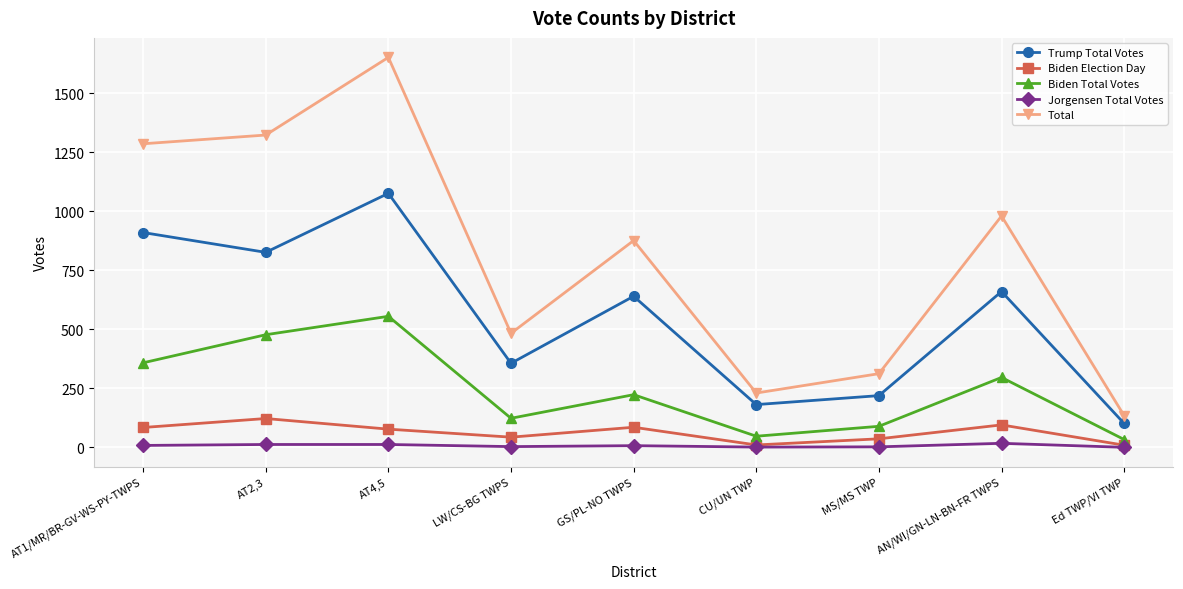

How many lines are shown in the chart?

5